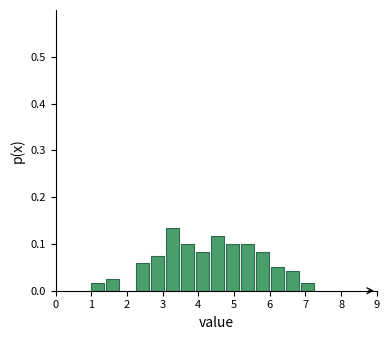

Reading left to right, list every bar in this chart as the range it spans on the x-axis followed by its height. Neither the bar edges nor the heights are printed on the chart, so give them approximately, as read against the axes.

1.00 to 1.42: 0.02
1.42 to 1.84: 0.03
1.84 to 2.26: 0
2.26 to 2.68: 0.06
2.68 to 3.10: 0.08
3.10 to 3.52: 0.13
3.52 to 3.94: 0.10
3.94 to 4.36: 0.08
4.36 to 4.78: 0.12
4.78 to 5.20: 0.10
5.20 to 5.62: 0.10
5.62 to 6.04: 0.08
6.04 to 6.46: 0.05
6.46 to 6.88: 0.04
6.88 to 7.30: 0.02